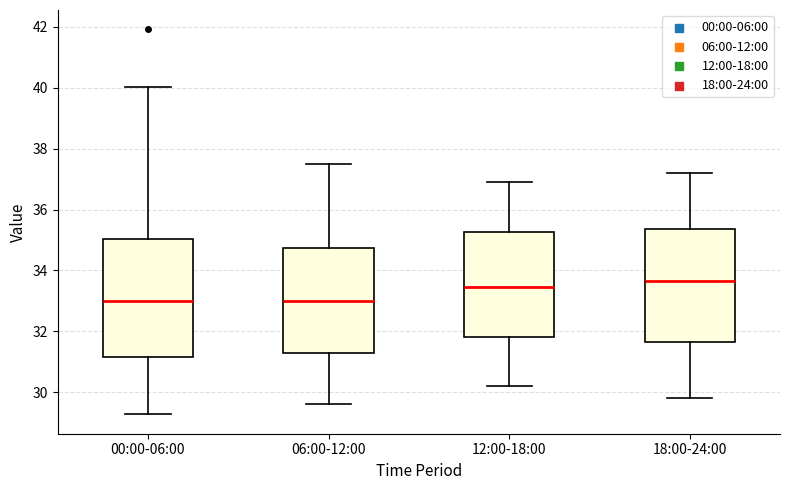

Reading left to right, transcribe this box plot: for each box, give where its median line is, the range the box spans, and where its two whiskers end, as read against the y-axis. The values are not printed on the chart, so give them approximately, as read against the axis.

00:00-06:00: median 33.0, box 31.2 to 35.0, whiskers 29.2 to 40.0
06:00-12:00: median 33.0, box 31.2 to 34.8, whiskers 29.6 to 37.6
12:00-18:00: median 33.4, box 31.8 to 35.2, whiskers 30.2 to 37.0
18:00-24:00: median 33.6, box 31.6 to 35.4, whiskers 29.8 to 37.2